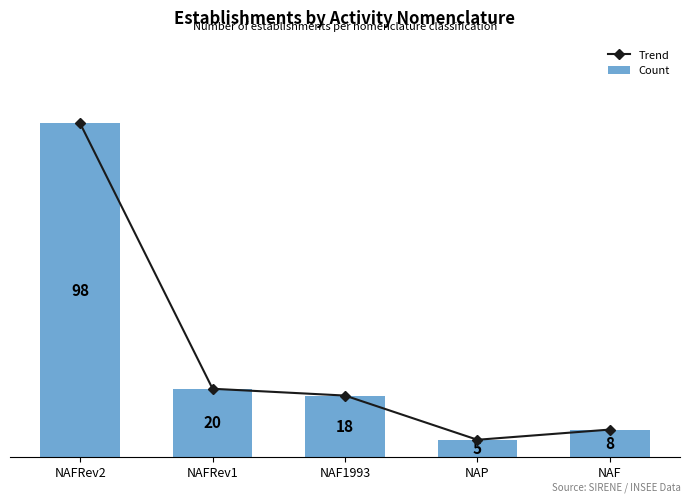

Which category has the highest value in the Count series?

NAFRev2